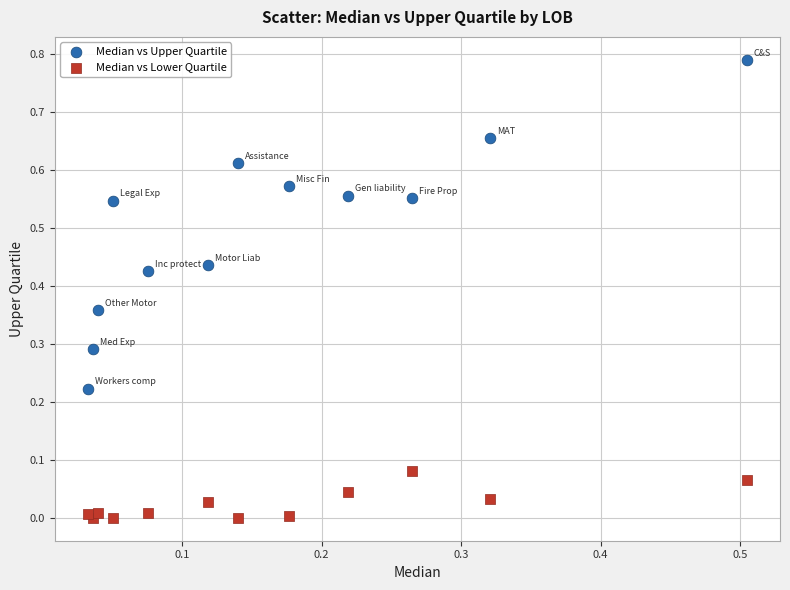

Which series reaches the minimum Y coordinate?

Median vs Lower Quartile